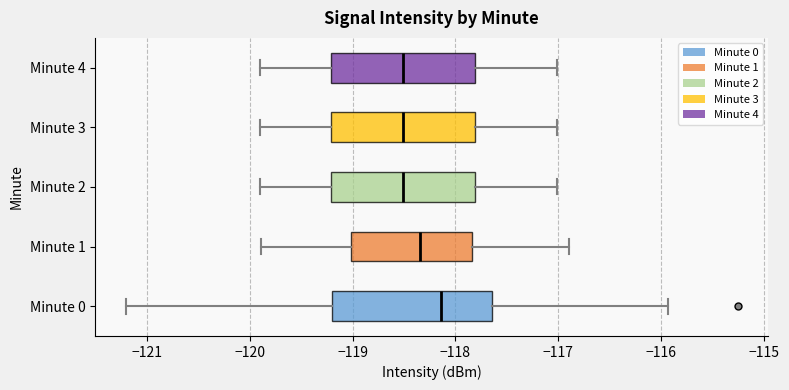

Where does the left whisker of the box for Minute 3 end on the x-axis? The values are not printed on the chart, so give them approximately, as read against the axis.

-119.9